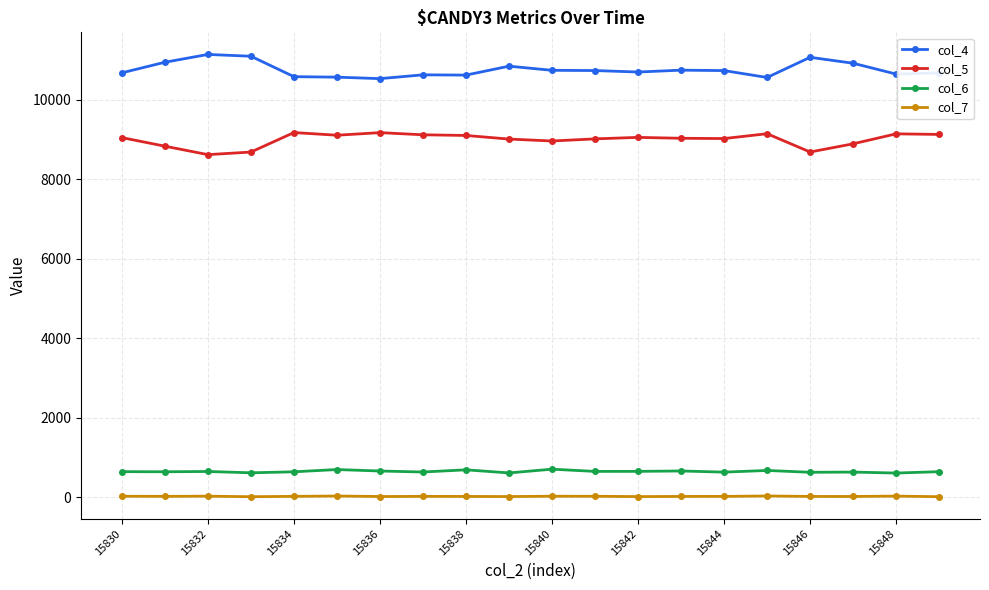

How many data points in col_5 are less than 9044?

10